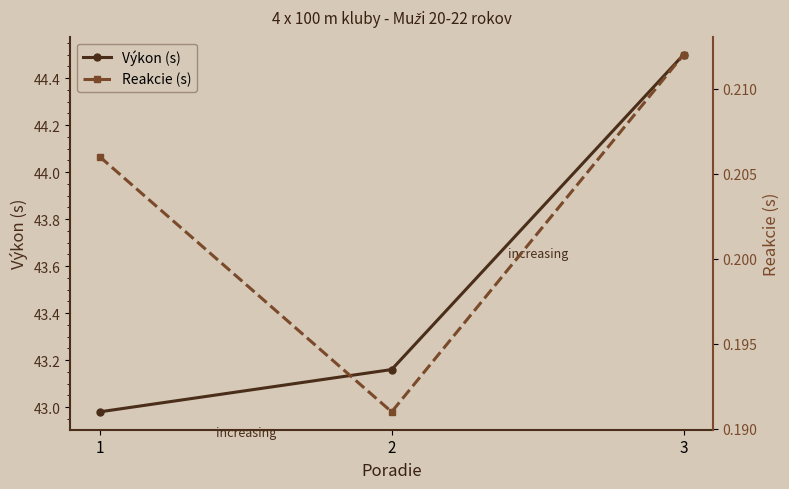

Reading left to right, what are all the values shown in this chart?

Výkon (s): 43.0	43.2	44.5
Reakcie (s): 0.2	0.2	0.2